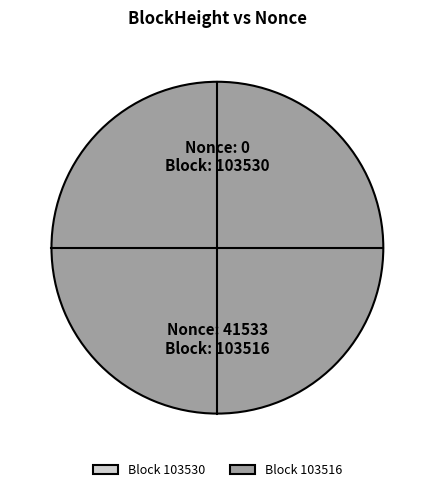

How many slices are in this pie chart?

2